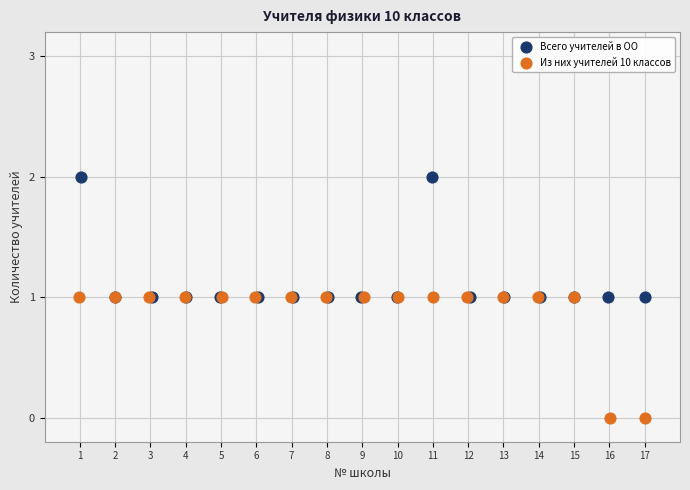

Which series contains the highest Y value?

Всего учителей в ОО